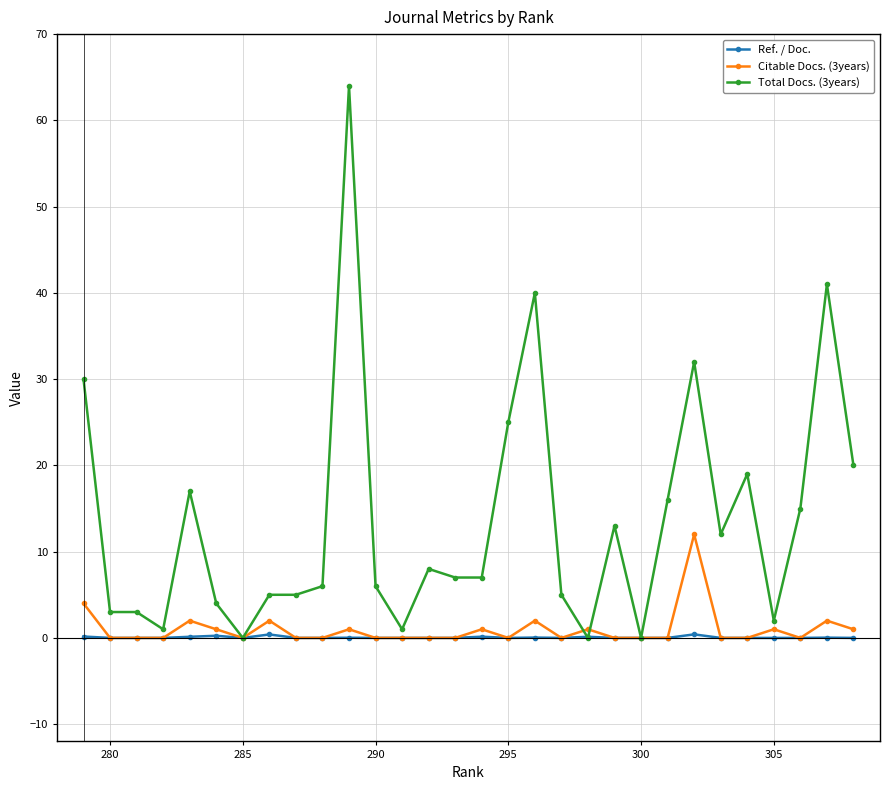

At how many categories does at least one series exceed 22?

6